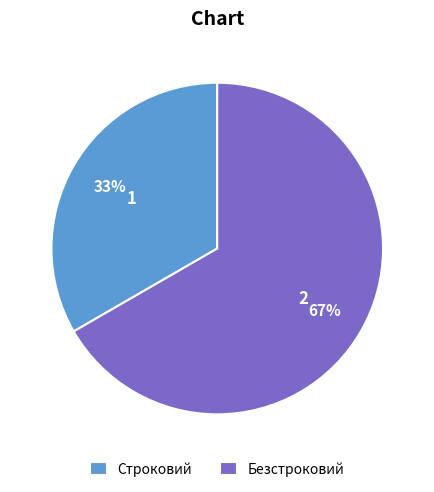

Is the sum of Строковий and Безстроковий greater than half?

Yes